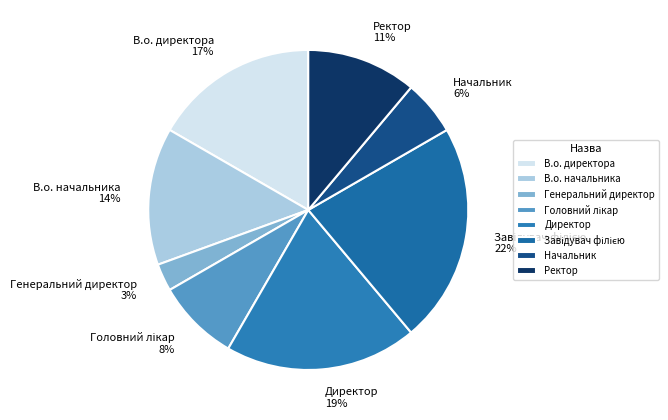

To the nearest percent, what is the difference between the largest and smallest slice percentages?

19%